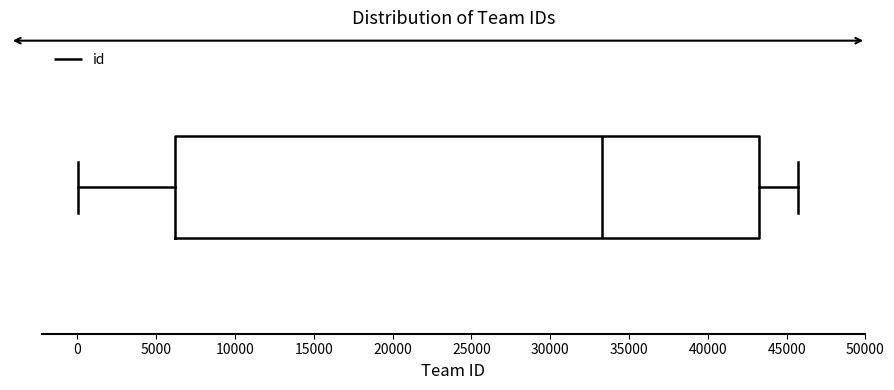

Transcribe this box plot: give where the median line is, the range the box spans, and where the two whiskers end, as read against the x-axis. The values are not printed on the chart, so give them approximately, as read against the axis.

median 33500, box 6000 to 43000, whiskers 0 to 45500